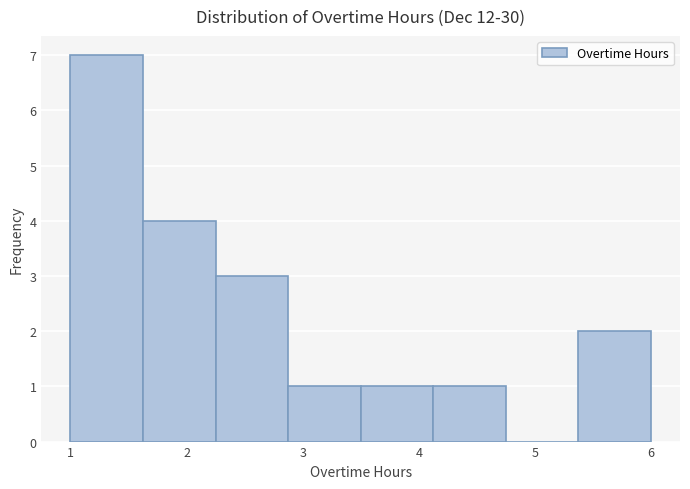

What is the height of the bar covering 1.6 to 2.3 on the x-axis? Neither the bar edges nor the heights are printed on the chart, so give them approximately, as read against the axes.

4